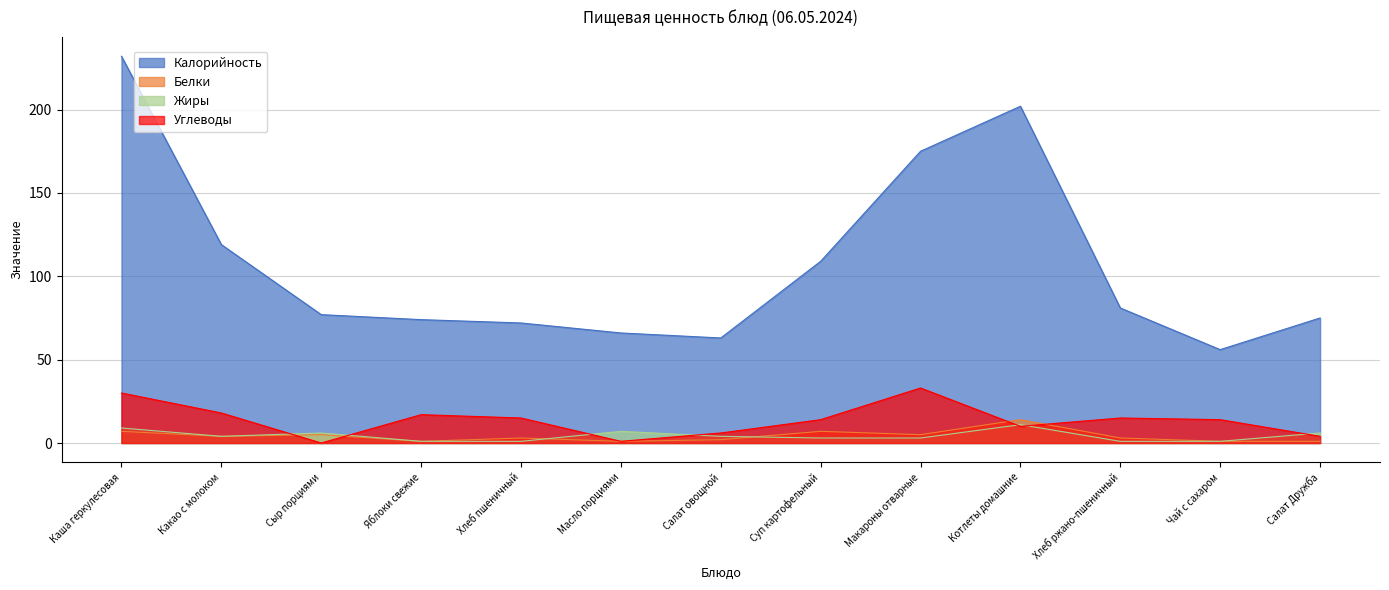

Reading left to right, what are all the values shown in this chart?

Калорийность: Каша геркулесовая=232	Какао с молоком=119	Сыр порциями=77	Яблоки свежие=74	Хлеб пшеничный=72	Масло порциями=66	Салат овощной=63	Суп картофельный=109	Макароны отварные=175	Котлеты домашние=202	Хлеб ржано-пшеничный=81	Чай с сахаром=56	Салат Дружба=75
Белки: Каша геркулесовая=7	Какао с молоком=4	Сыр порциями=5	Яблоки свежие=1	Хлеб пшеничный=3	Масло порциями=1	Салат овощной=2	Суп картофельный=7	Макароны отварные=5	Котлеты домашние=14	Хлеб ржано-пшеничный=3	Чай с сахаром=1	Салат Дружба=1
Жиры: Каша геркулесовая=9	Какао с молоком=4	Сыр порциями=6	Яблоки свежие=1	Хлеб пшеничный=1	Масло порциями=7	Салат овощной=4	Суп картофельный=3	Макароны отварные=3	Котлеты домашние=11	Хлеб ржано-пшеничный=1	Чай с сахаром=1	Салат Дружба=6
Углеводы: Каша геркулесовая=30	Какао с молоком=18	Сыр порциями=0	Яблоки свежие=17	Хлеб пшеничный=15	Масло порциями=1	Салат овощной=6	Суп картофельный=14	Макароны отварные=33	Котлеты домашние=10	Хлеб ржано-пшеничный=15	Чай с сахаром=14	Салат Дружба=4